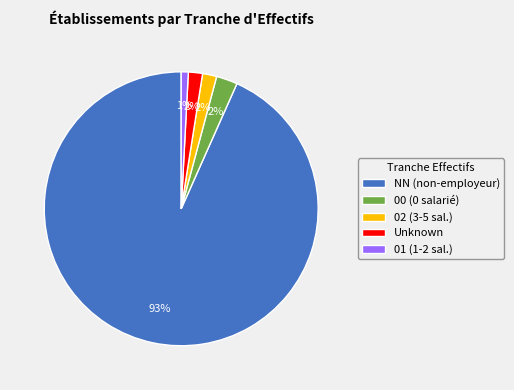

Is it true that 01 (1-2 sal.) is 11% of the pie?

False